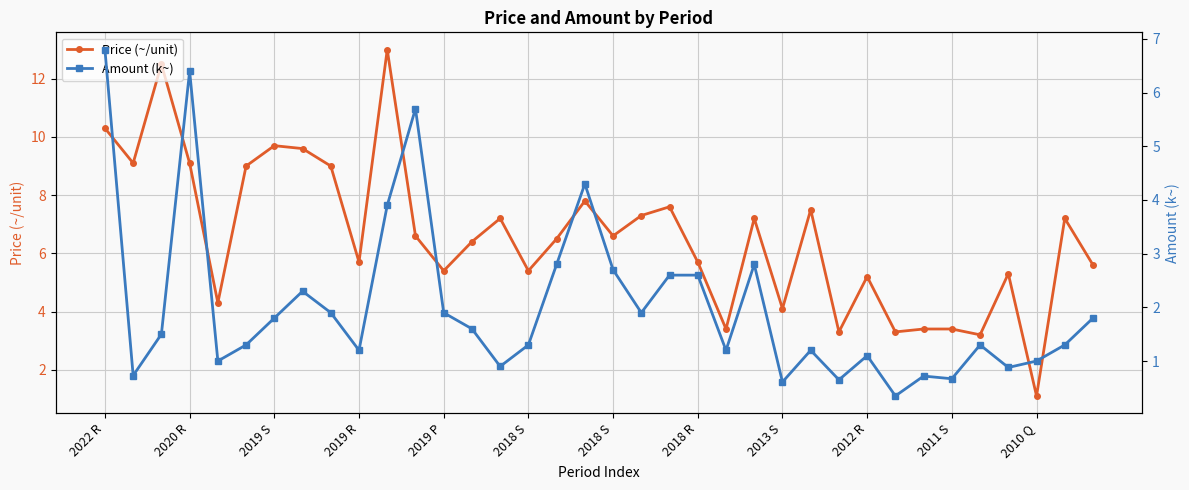

What is the highest value of the Price (~/unit) series?

13.0